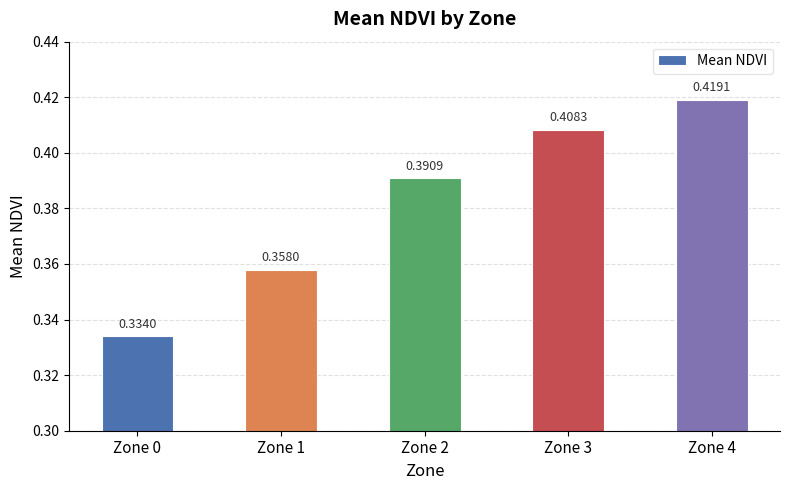

Which has a higher value, Zone 2 or Zone 3?

Zone 3